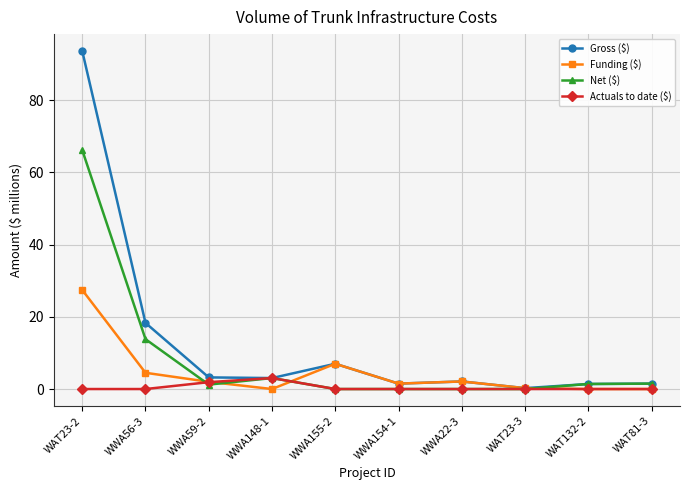

What is the maximum value shown in the chart?

93.6